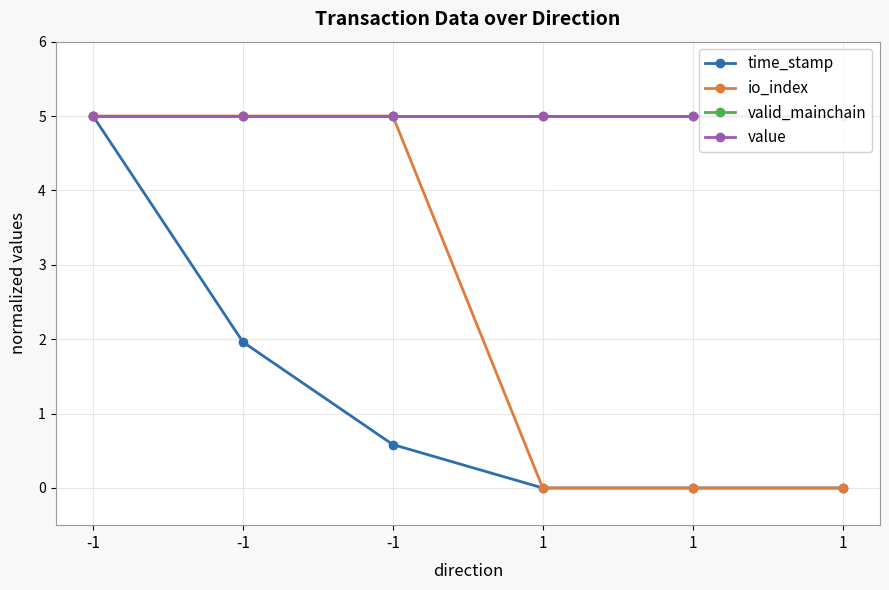

Reading left to right, transcribe all the data shown in this chart.

time_stamp: 5.0	2.0	0.6	0.0	0.0	0.0
io_index: 5.0	5.0	5.0	0.0	0.0	0.0
valid_mainchain: 5.0	5.0	5.0	5.0	5.0	5.0
value: 5.0	5.0	5.0	5.0	5.0	5.0